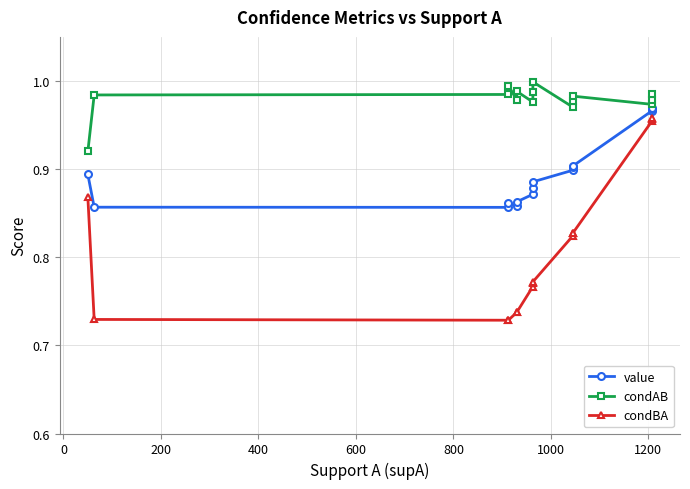

What are all the series names shown in the legend?

value, condAB, condBA